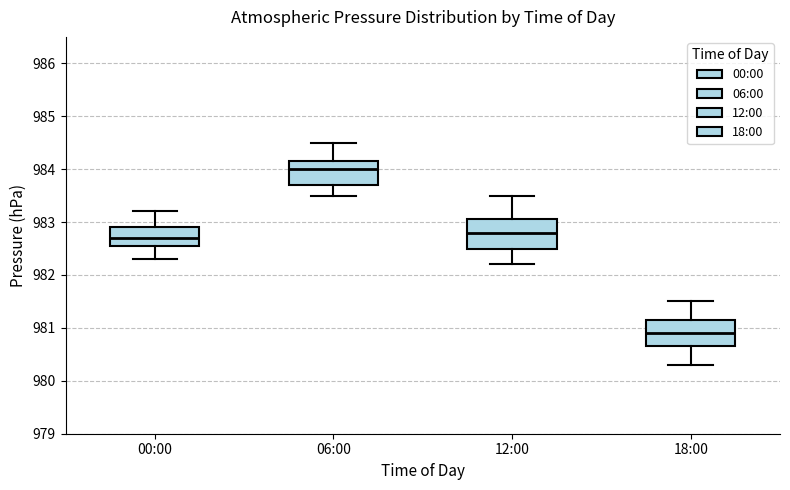

Where is the lower edge of the box for 12:00 on the y-axis? The values are not printed on the chart, so give them approximately, as read against the axis.

982.5